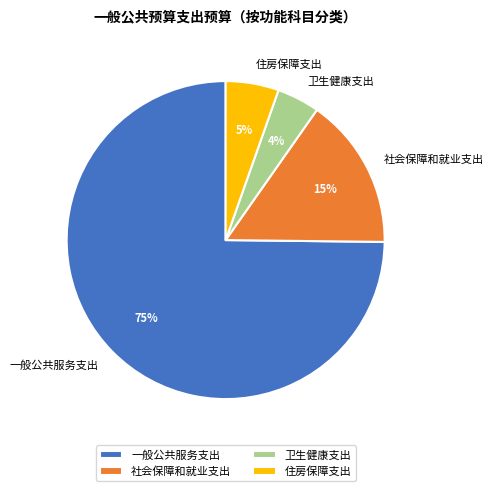

How many segments does this pie chart have?

4